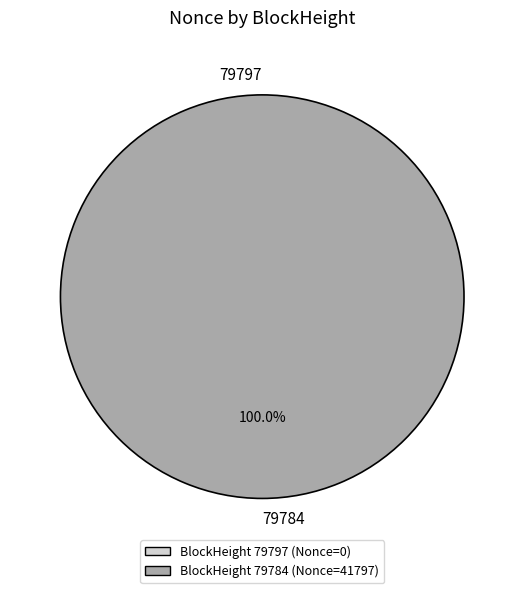

The 79797 slice represents 1% of the pie. True or false?

False